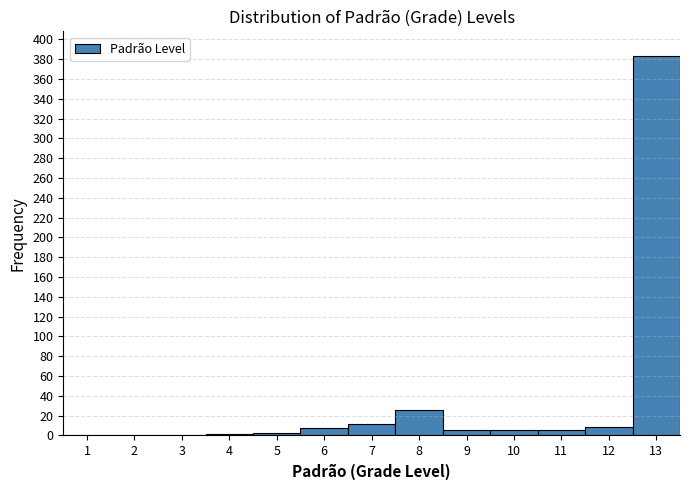

Reading left to right, transcribe this chart: for each bar, give the range it covers on the x-axis and its height. The values are not printed on the chart, so give them approximately, as read against the axis.

0.5 to 1.5: 0
1.5 to 2.5: 0
2.5 to 3.5: 0
3.5 to 4.5: under 2
4.5 to 5.5: 4
5.5 to 6.5: 8
6.5 to 7.5: 12
7.5 to 8.5: 26
8.5 to 9.5: 6
9.5 to 10.5: 6
10.5 to 11.5: 6
11.5 to 12.5: 10
12.5 to 13.5: 384